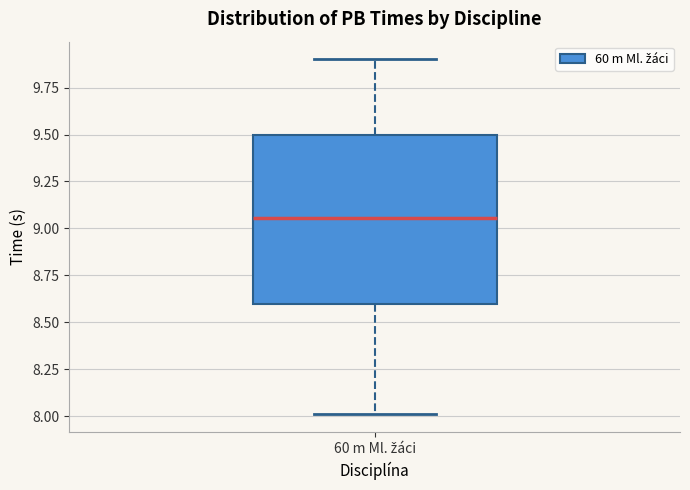

Read this box plot against the y-axis: the position of the median line, the range covered by the box, and the ends of both whiskers. The values are not printed on the chart, so give them approximately, as read against the axis.

median 9.05, box 8.60 to 9.50, whiskers 8.00 to 9.90